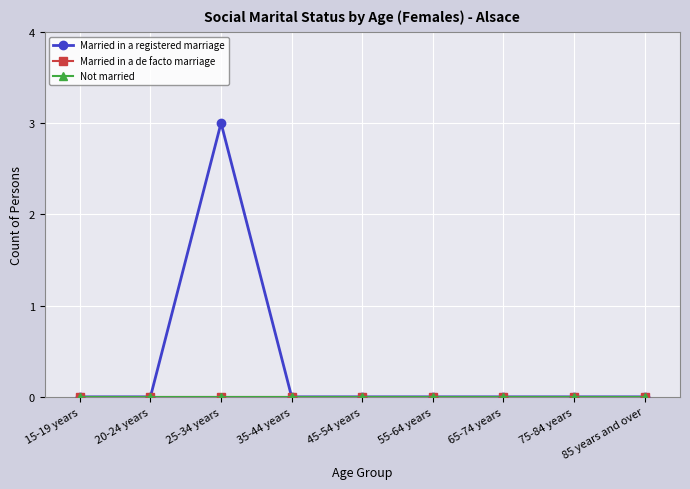

Which category has the highest value across all series?

25-34 years